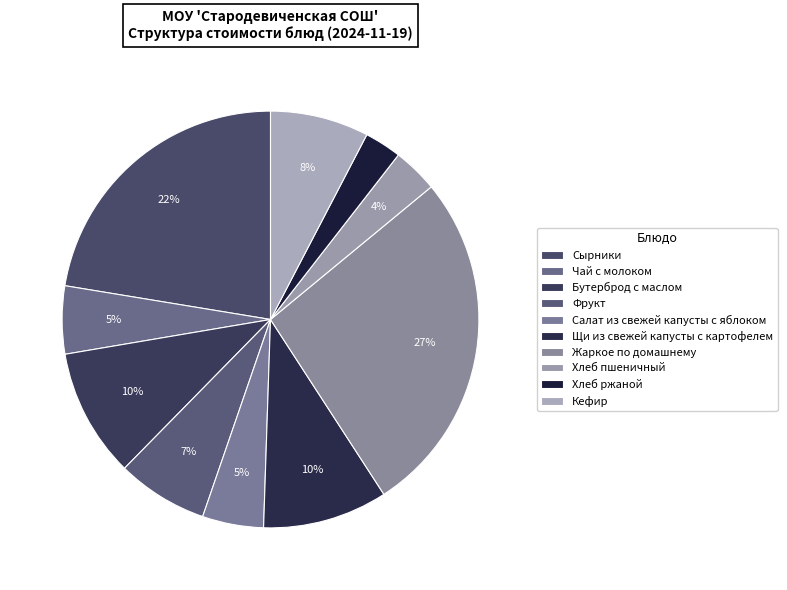

To the nearest percent, what is the combined percentage of Хлеб пшеничный and Хлеб ржаной?

6%